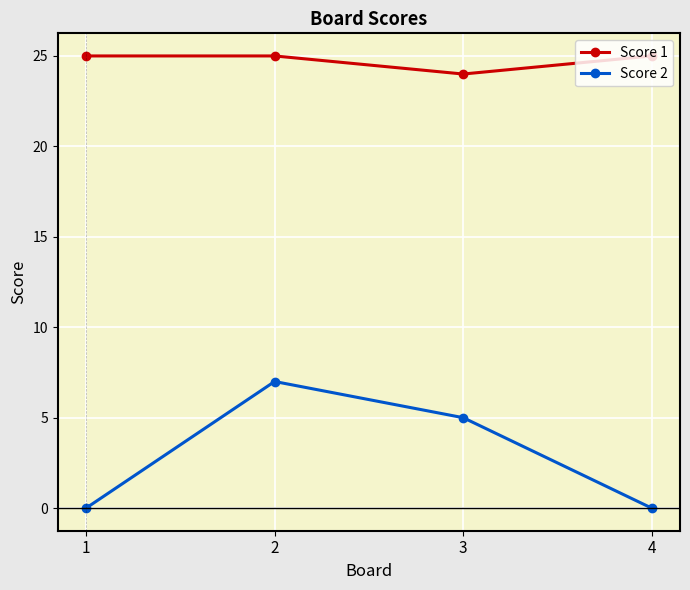

What is the value of the Score 1 point at the 2nd from the left?

25